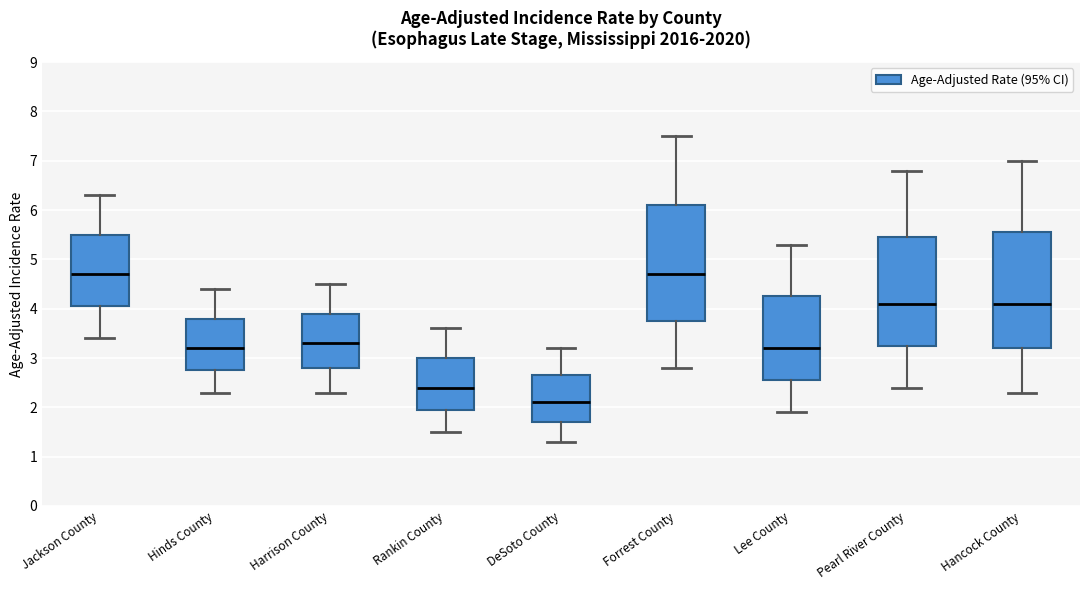

Reading left to right, transcribe this box plot: for each box, give where its median line is, the range the box spans, and where its two whiskers end, as read against the y-axis. The values are not printed on the chart, so give them approximately, as read against the axis.

Jackson County: median 4.7, box 4.1 to 5.5, whiskers 3.4 to 6.3
Hinds County: median 3.2, box 2.8 to 3.8, whiskers 2.3 to 4.4
Harrison County: median 3.3, box 2.8 to 3.9, whiskers 2.3 to 4.5
Rankin County: median 2.4, box 2.0 to 3.0, whiskers 1.5 to 3.6
DeSoto County: median 2.1, box 1.7 to 2.7, whiskers 1.3 to 3.2
Forrest County: median 4.7, box 3.8 to 6.1, whiskers 2.8 to 7.5
Lee County: median 3.2, box 2.6 to 4.3, whiskers 1.9 to 5.3
Pearl River County: median 4.1, box 3.3 to 5.5, whiskers 2.4 to 6.8
Hancock County: median 4.1, box 3.2 to 5.6, whiskers 2.3 to 7.0